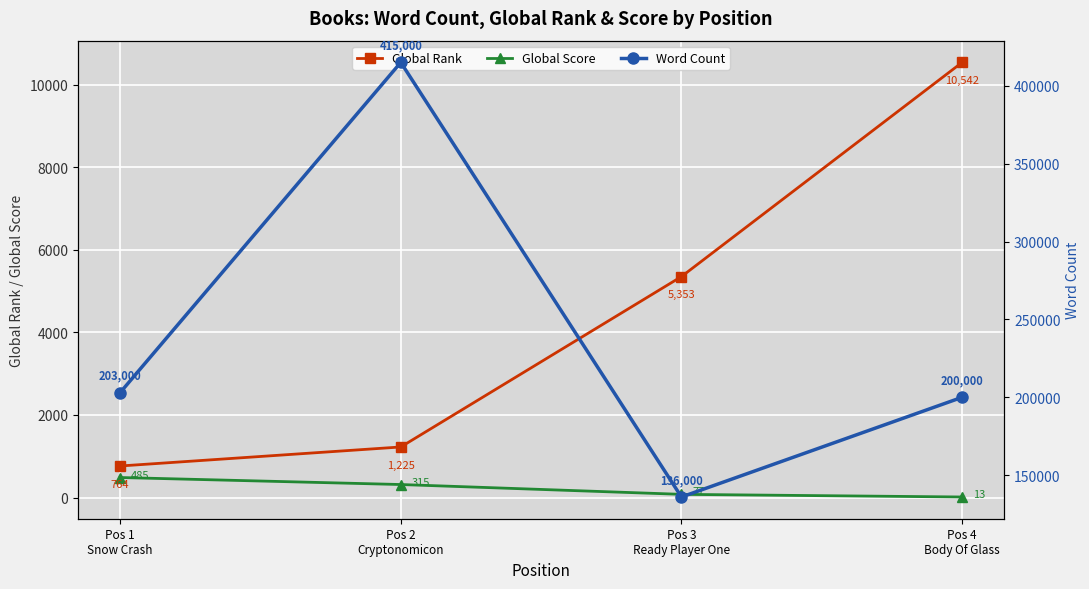

What is the difference between the highest and lowest values at Pos 4
Body Of Glass?

199987